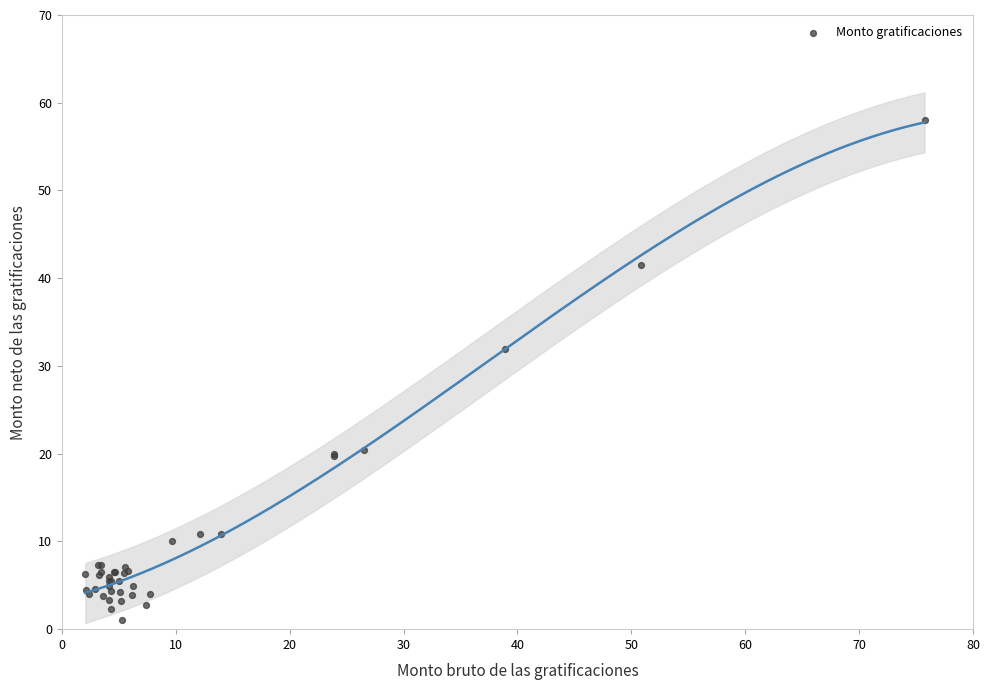

What Y value in the scatter plot is closest to 29?

32.0